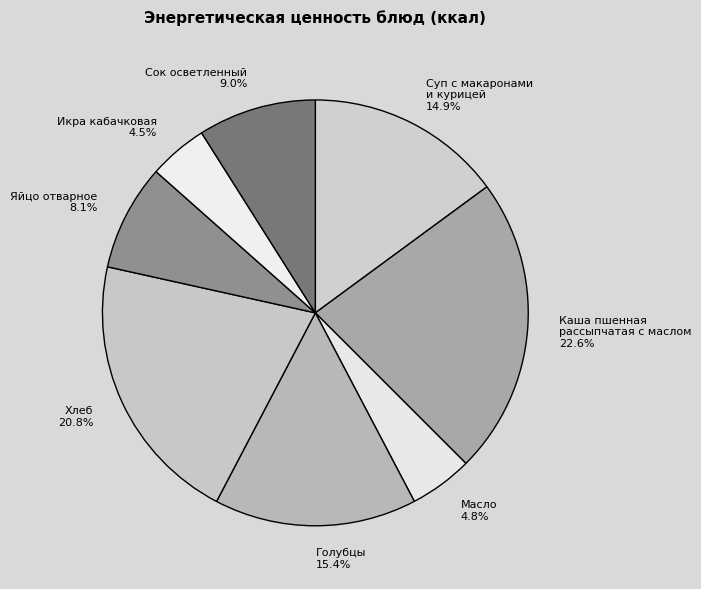

How many segments does this pie chart have?

8